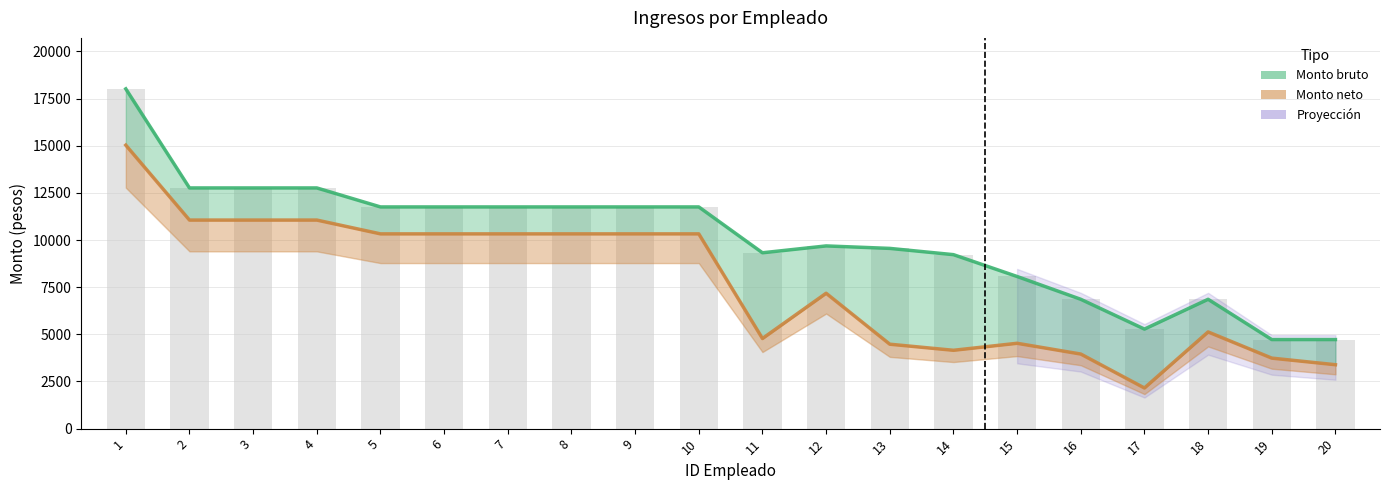

Where does the Monto neto series first go above 10326?

1